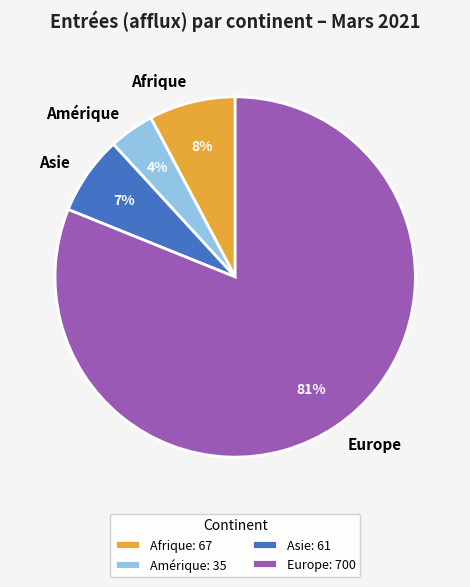

Is it true that Asie is 17% of the pie?

False